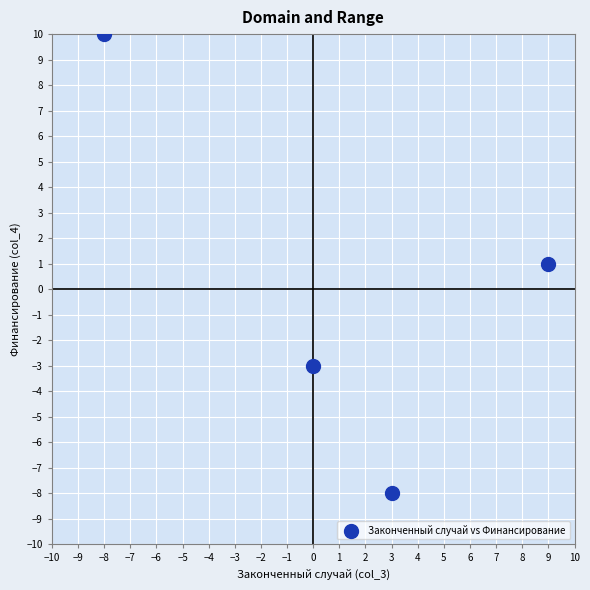

What is the range of X values (max minus min)?

17